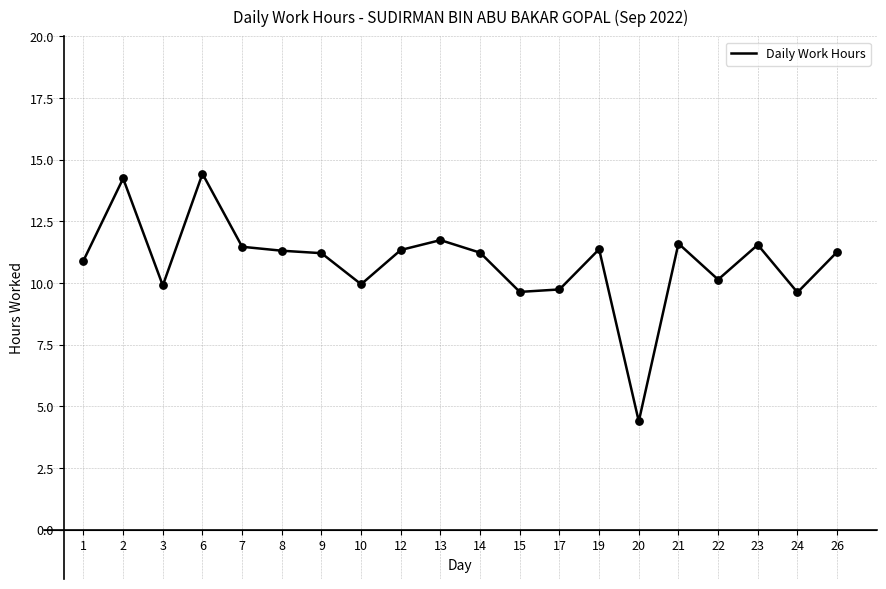

What is the change in value from 12 to 15?

-1.7